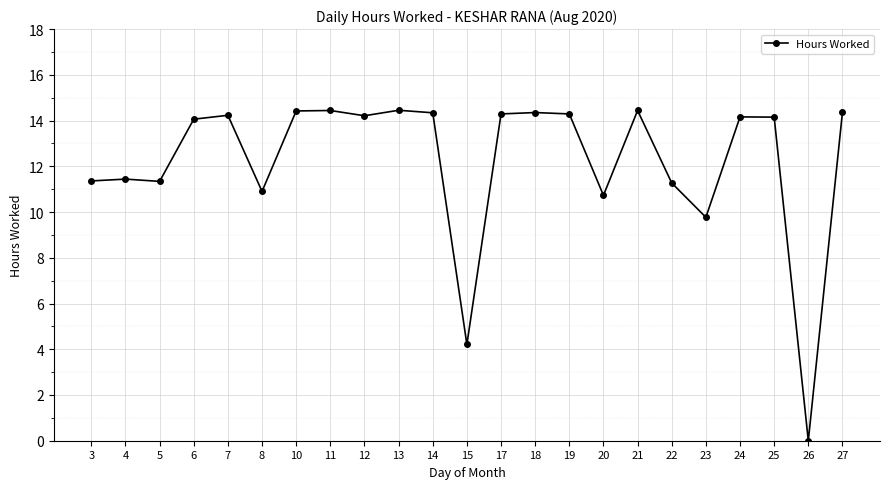

Which label corresponds to the smallest value in the chart?

26